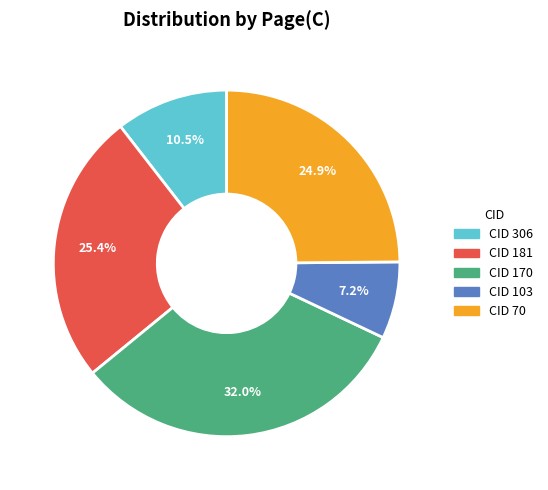

Combined, do CID 103 and CID 70 account for over 50%?

No